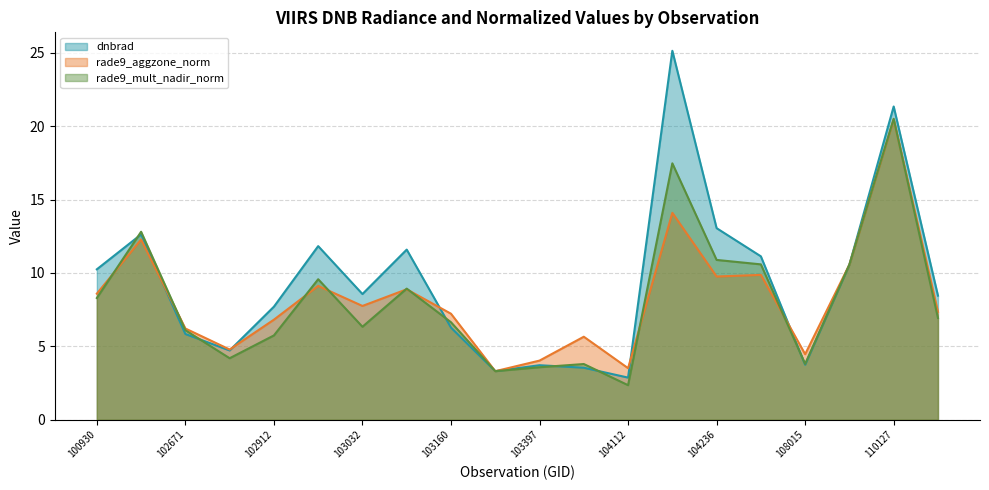

Where is the first local maximum for dnbrad?

102551